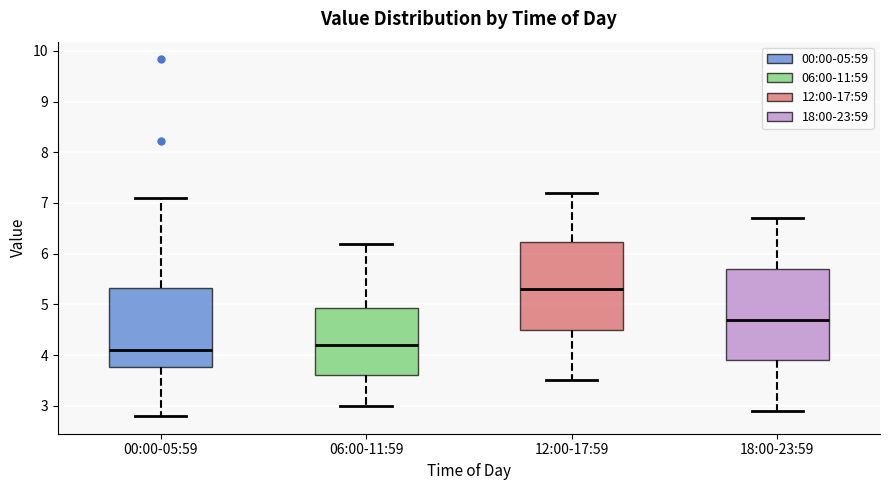

Where is the lower edge of the box for 18:00-23:59 on the y-axis? The values are not printed on the chart, so give them approximately, as read against the axis.

3.9